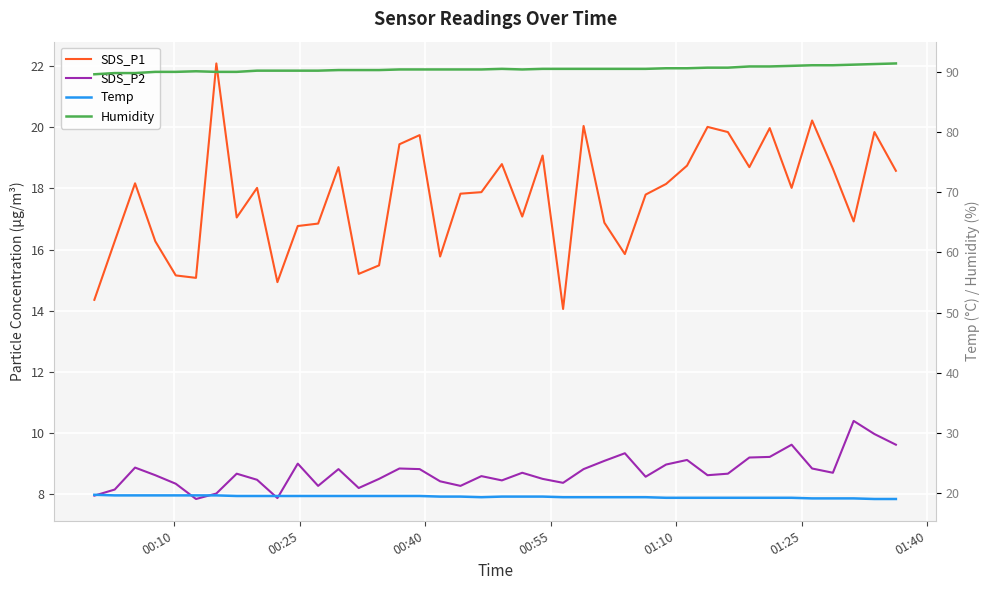

True or false: Temp has more than 2 interior local peaks.

False